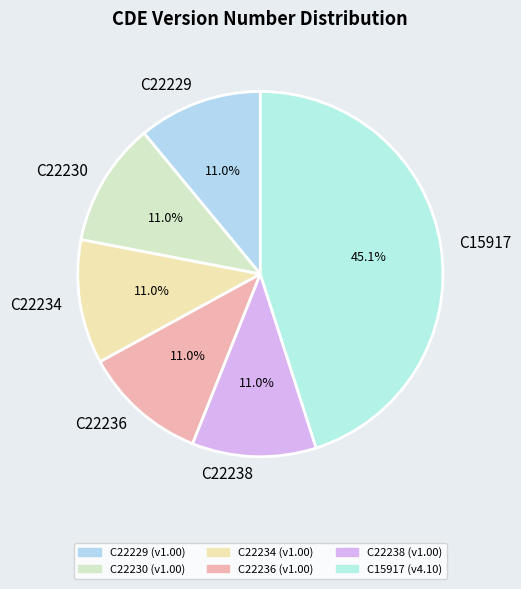

Approximately how many times larger is the value at C22230 compared to C22234?

1.0